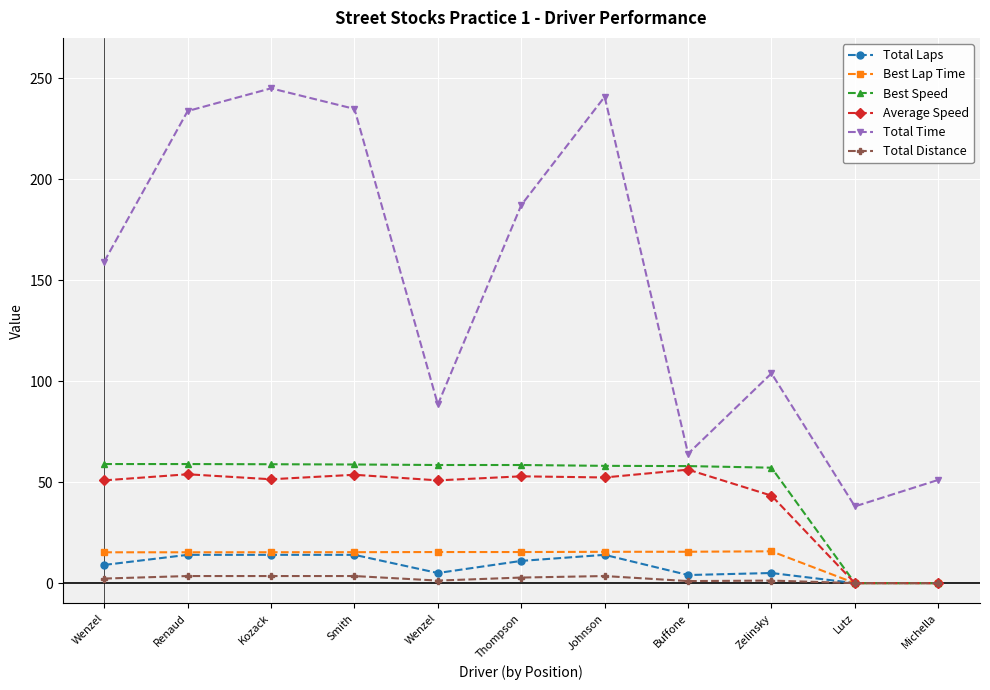

How many distinct data groups are displayed?

6